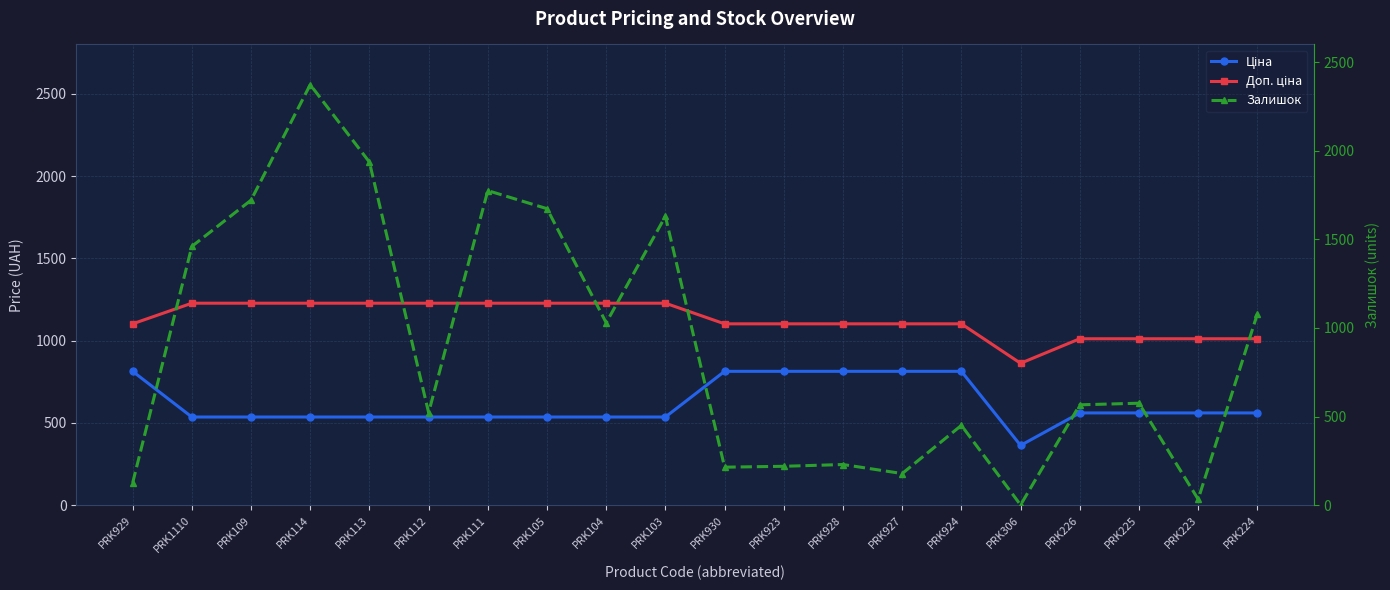

Reading right to left, what are all the values shown in this chart?

Ціна: PRK224=560.2	PRK223=560.2	PRK225=560.2	PRK226=560.2	PRK306=362.8	PRK924=813.0	PRK927=813.0	PRK928=813.0	PRK923=813.0	PRK930=813.0	PRK103=535.4	PRK104=535.4	PRK105=535.4	PRK111=535.4	PRK112=535.4	PRK113=535.4	PRK114=535.4	PRK109=535.4	PRK1110=535.4	PRK929=813.0
Доп. ціна: PRK224=1011.0	PRK223=1011.0	PRK225=1011.0	PRK226=1011.0	PRK306=862.0	PRK924=1101.8	PRK927=1101.8	PRK928=1101.8	PRK923=1101.8	PRK930=1101.8	PRK103=1227.2	PRK104=1227.2	PRK105=1227.2	PRK111=1227.2	PRK112=1227.2	PRK113=1227.2	PRK114=1227.2	PRK109=1227.2	PRK1110=1227.2	PRK929=1101.8
Залишок: PRK224=1079.0	PRK223=33.0	PRK225=575.0	PRK226=566.0	PRK306=1.0	PRK924=450.0	PRK927=178.0	PRK928=229.0	PRK923=219.0	PRK930=214.0	PRK103=1630.0	PRK104=1029.0	PRK105=1673.0	PRK111=1775.0	PRK112=522.0	PRK113=1936.0	PRK114=2373.0	PRK109=1721.0	PRK1110=1460.0	PRK929=125.0